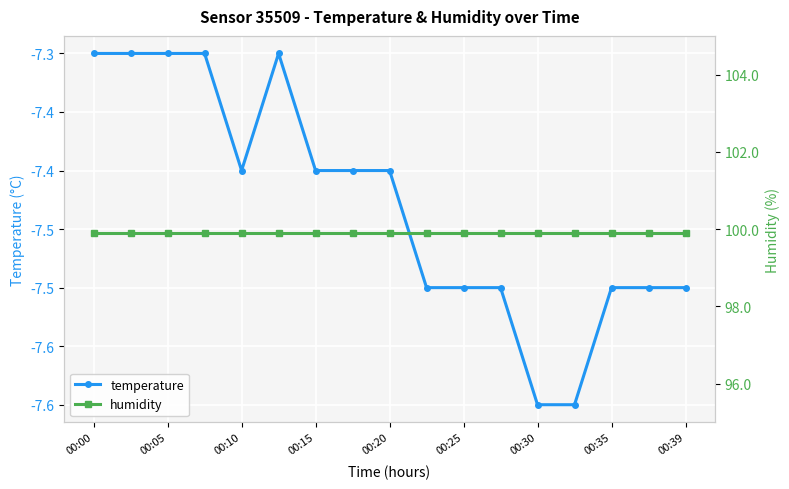

What are all the series names shown in the legend?

temperature, humidity